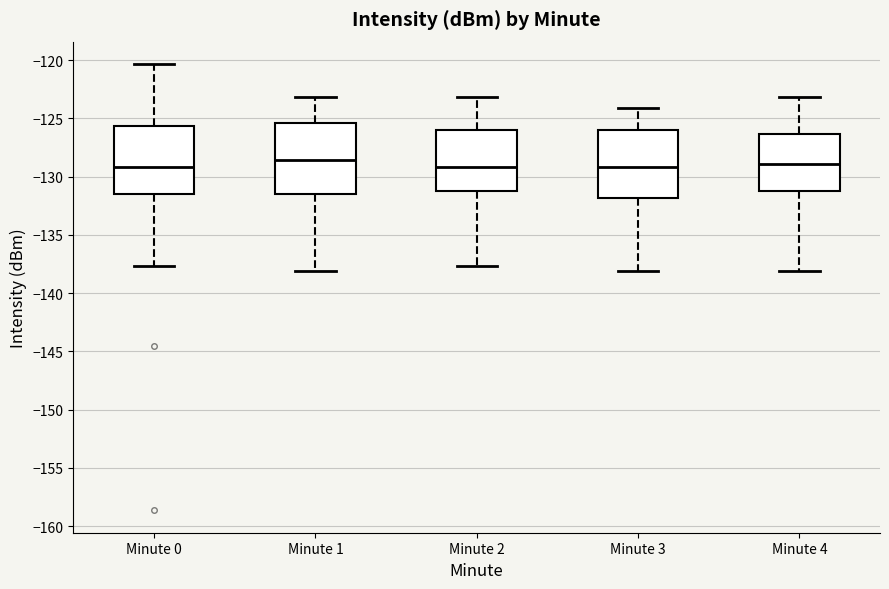

Reading left to right, read every box against the y-axis: the position of its median line, the range the box covers, and the ends of its whiskers. The values are not printed on the chart, so give them approximately, as read against the axis.

Minute 0: median -129.0, box -131.5 to -125.5, whiskers -137.5 to -120.5
Minute 1: median -128.5, box -131.5 to -125.5, whiskers -138.0 to -123.0
Minute 2: median -129.0, box -131.0 to -126.0, whiskers -137.5 to -123.0
Minute 3: median -129.0, box -132.0 to -126.0, whiskers -138.0 to -124.0
Minute 4: median -129.0, box -131.0 to -126.5, whiskers -138.0 to -123.0